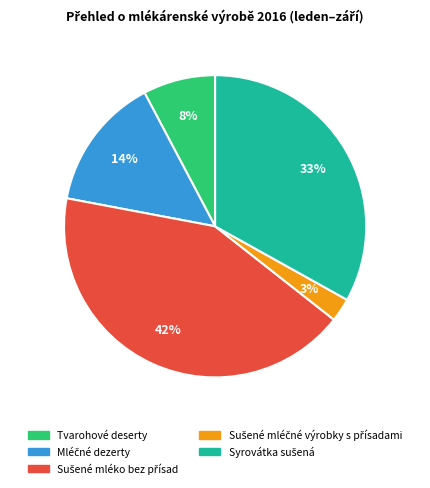

What percentage is the Tvarohové deserty slice, to the nearest percent?

8%